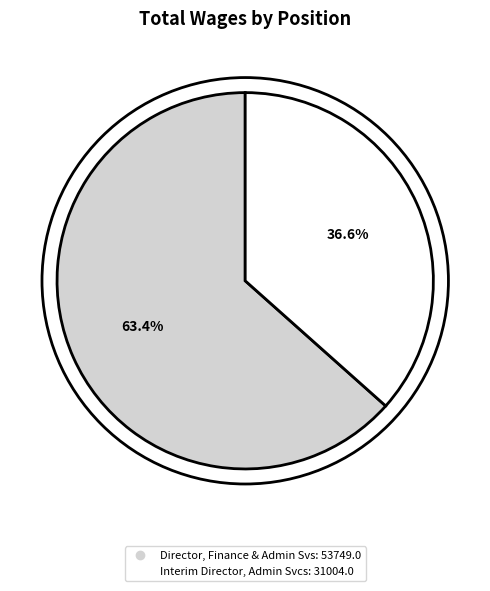

Which has a higher value, Director, Finance & Admin Svs or Interim Director, Admin Svcs?

Director, Finance & Admin Svs